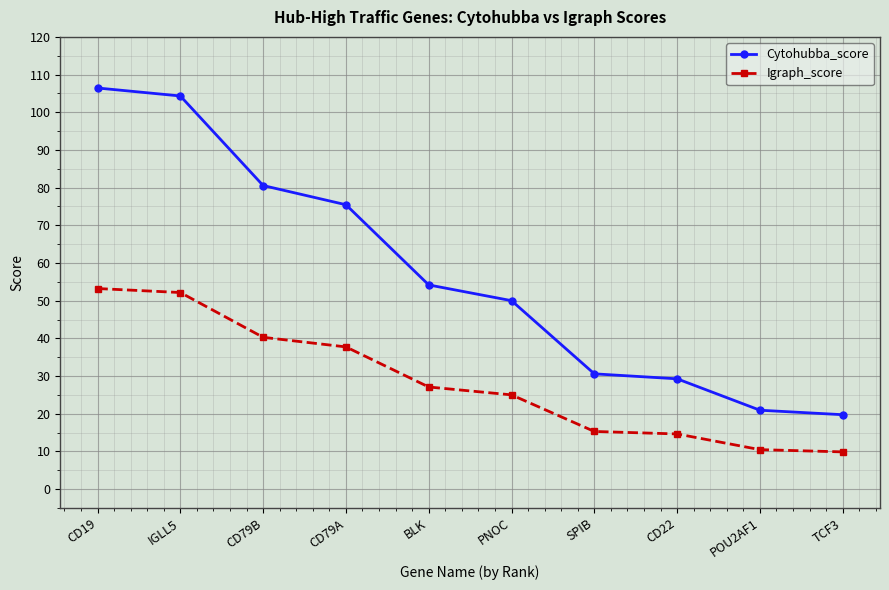

At which label is Igraph_score closest to 31?

BLK